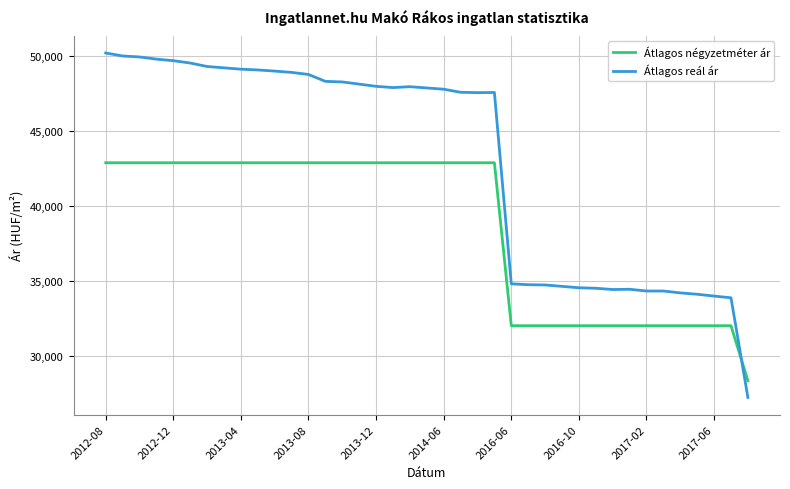

Rank the series by their average value, from highest to lowest.

Átlagos reál ár, Átlagos négyzetméter ár